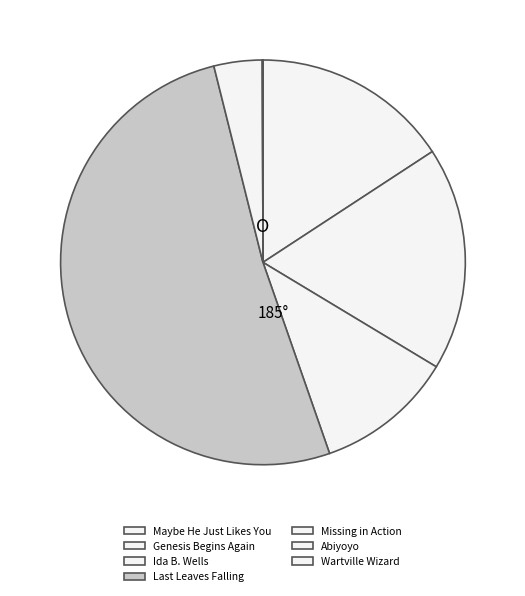

How many segments does this pie chart have?

7